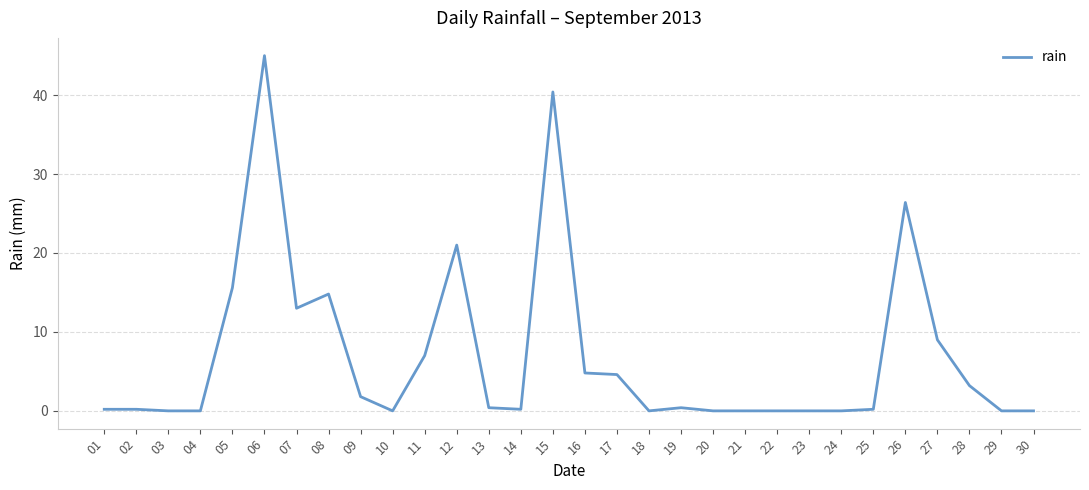

Is it true that the value at 04 is -25.1?

False